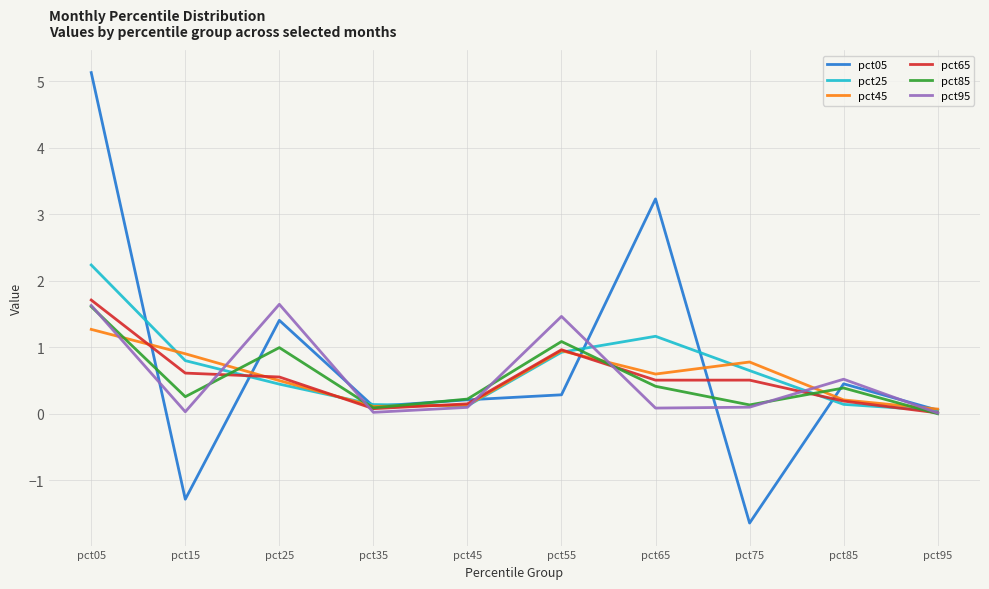

The pct25 series shows 0.8 at pct15. True or false?

True